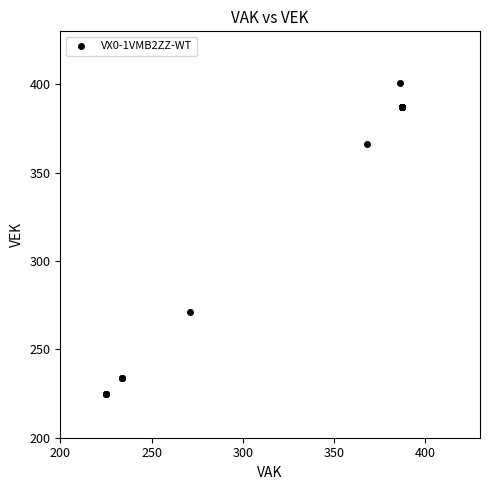

What Y value in the scatter plot is closest to 313?

271